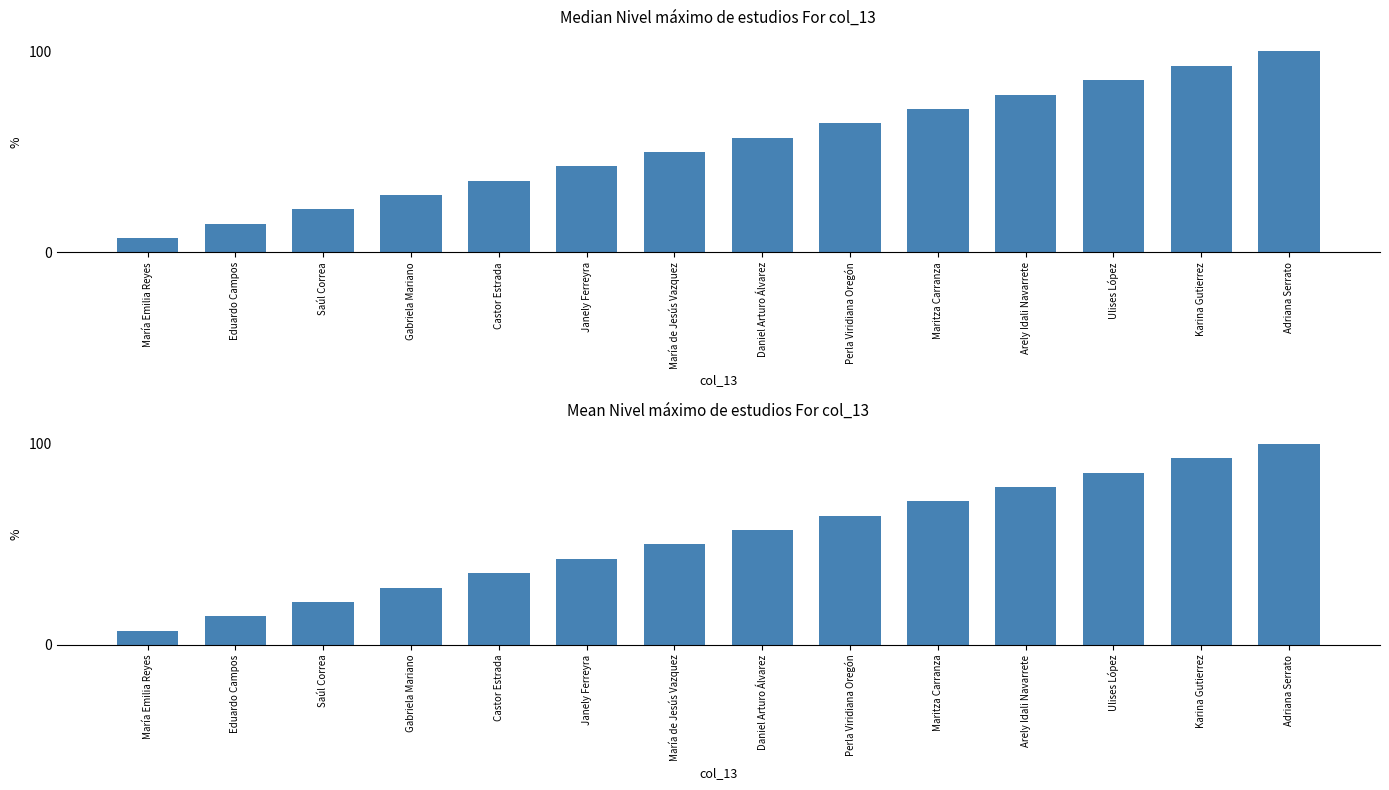

What is the difference between the second highest and minimum values?

85.7